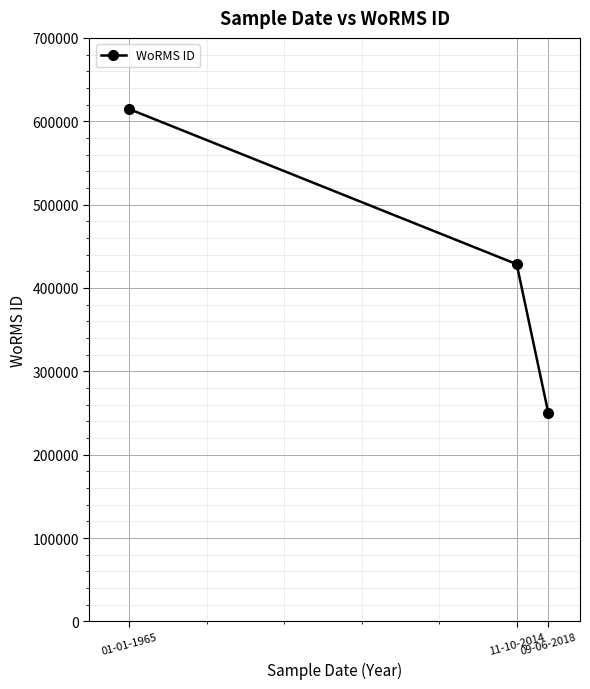

Rank the categories by value from highest to lowest.

01-01-1965, 11-10-2014, 09-06-2018